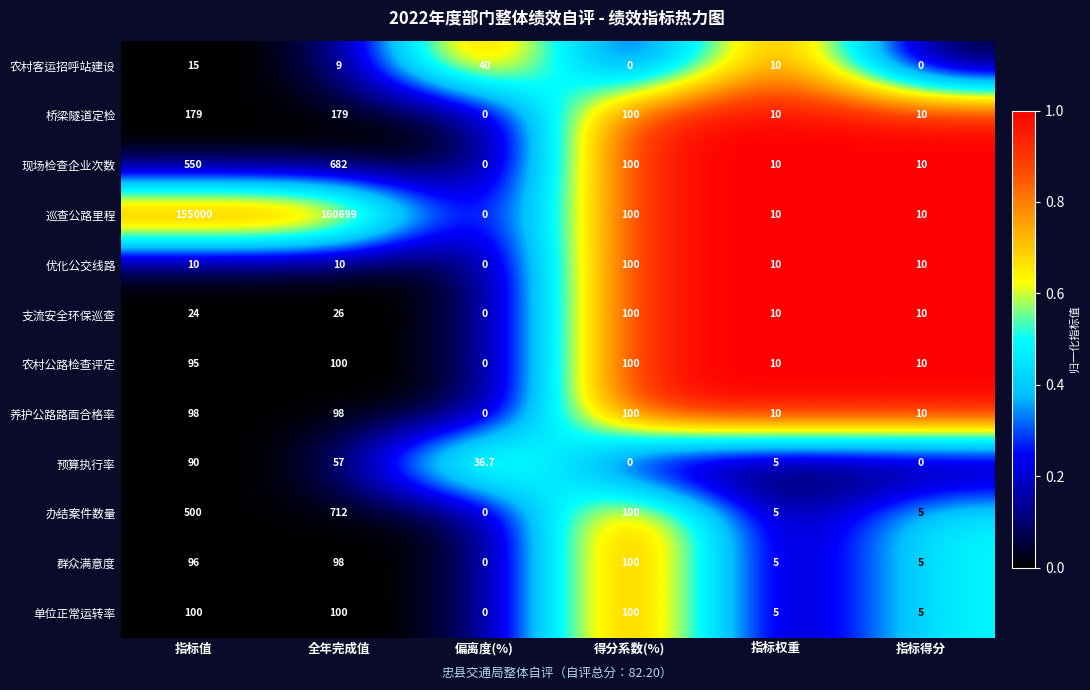

The value of 桥梁隧道定检 at 指标得分 is 10.0. True or false?

True